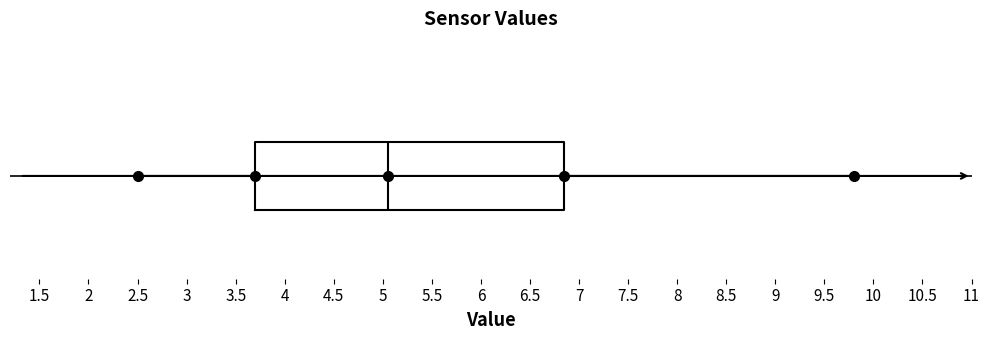

Transcribe this box plot: give where the median line is, the range the box spans, and where the two whiskers end, as read against the x-axis. The values are not printed on the chart, so give them approximately, as read against the axis.

median 5.05, box 3.70 to 6.85, whiskers 2.50 to 9.80